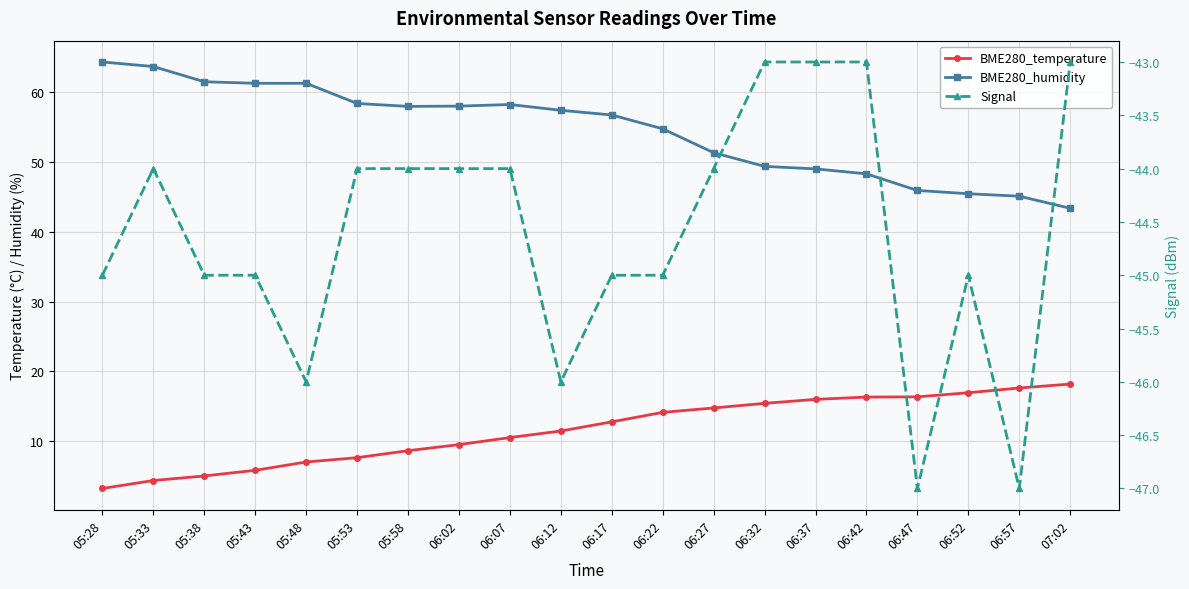

The value of Signal at 06:57 is -12.7. True or false?

False